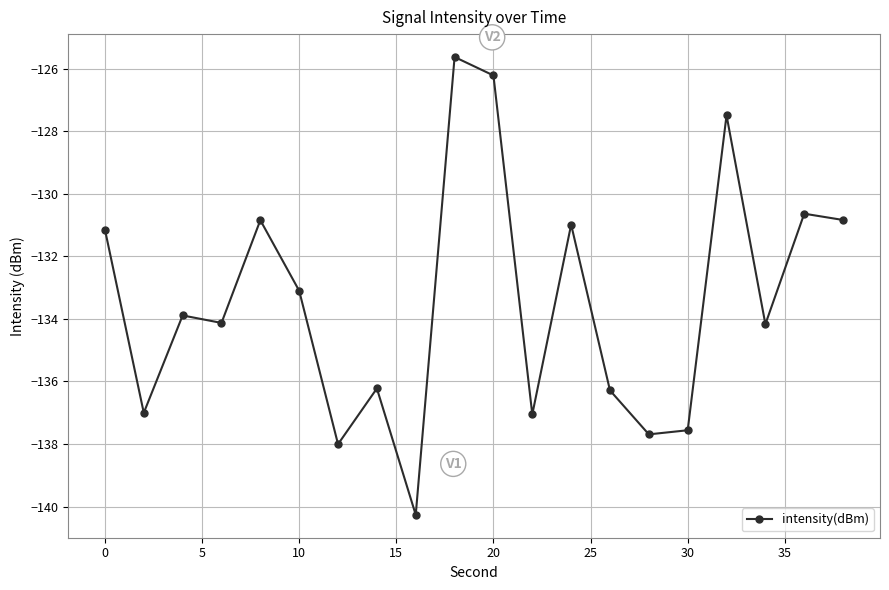

What is the maximum value shown in the chart?

-125.6